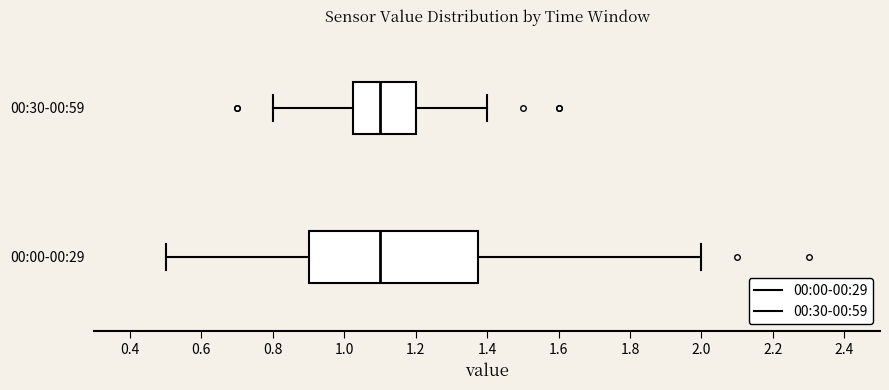

Which box is the widest, from its left edge to its right edge?

00:00-00:29